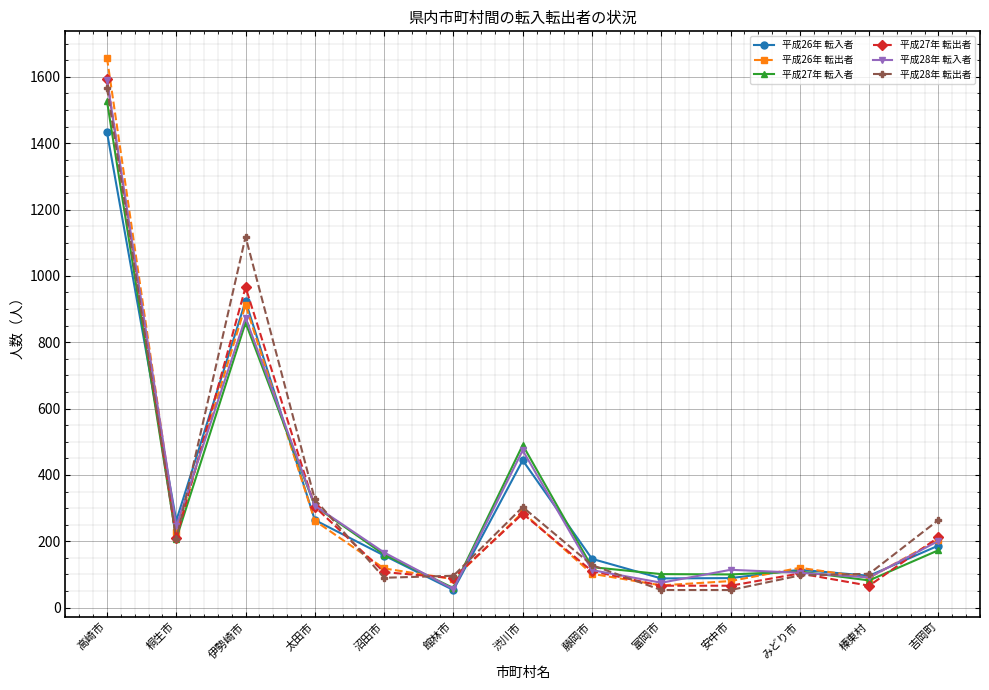

Is the value of 平成28年 転出者 at 館林市 greater than the value of 平成28年 転入者 at 安中市?

No